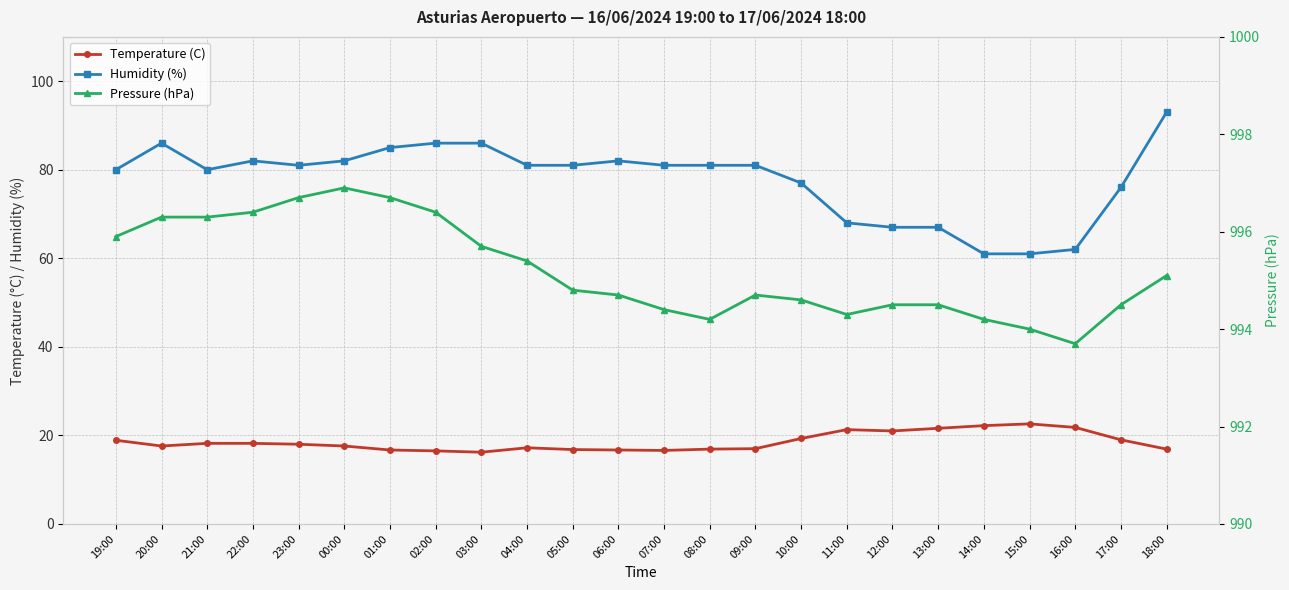

What position from the right is 07:00?

12